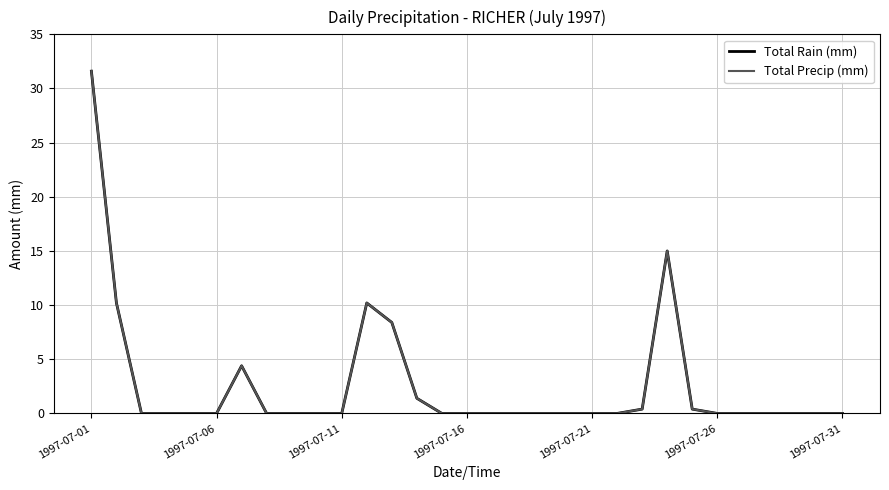

Reading left to right, what are all the values shown in this chart?

Total Rain (mm): 31.6	10.2	0.0	0.0	0.0	0.0	4.4	0.0	0.0	0.0	0.0	10.2	8.4	1.4	0.0	0.0	0.0	0.0	0.0	0.0	0.0	0.0	0.4	15.0	0.4	0.0	0.0	0.0	0.0	0.0	0.0
Total Precip (mm): 31.6	10.2	0.0	0.0	0.0	0.0	4.4	0.0	0.0	0.0	0.0	10.2	8.4	1.4	0.0	0.0	0.0	0.0	0.0	0.0	0.0	0.0	0.4	15.0	0.4	0.0	0.0	0.0	0.0	0.0	0.0